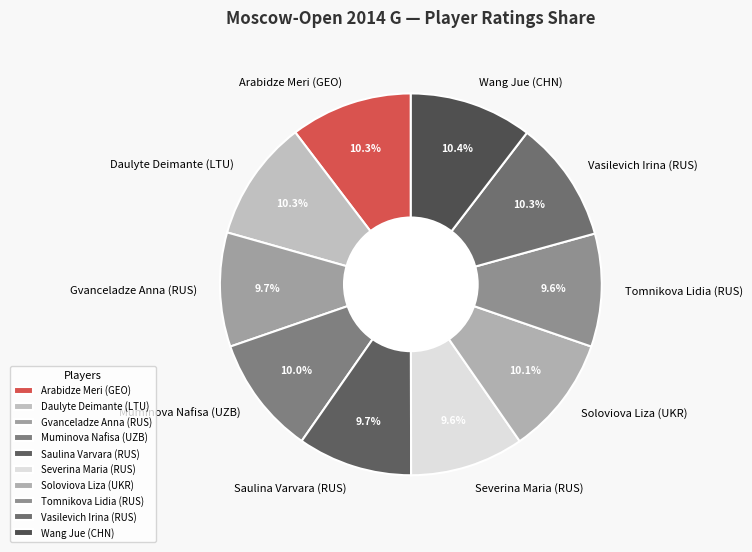

Is there a majority slice in this chart?

No